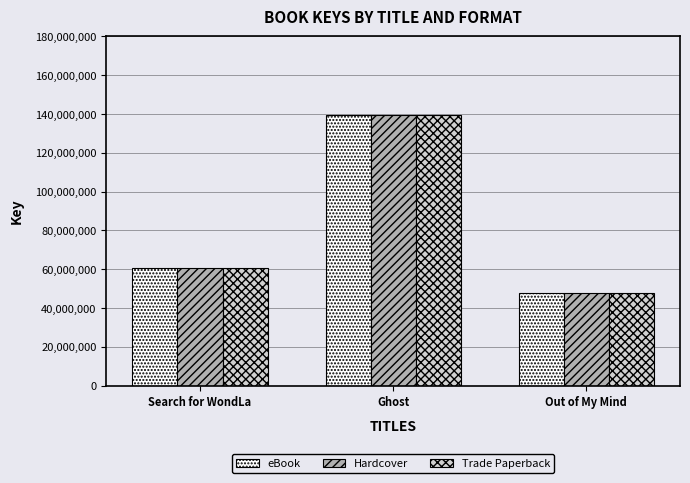

Is it true that eBook equals 60567887 at Search for WondLa?

True